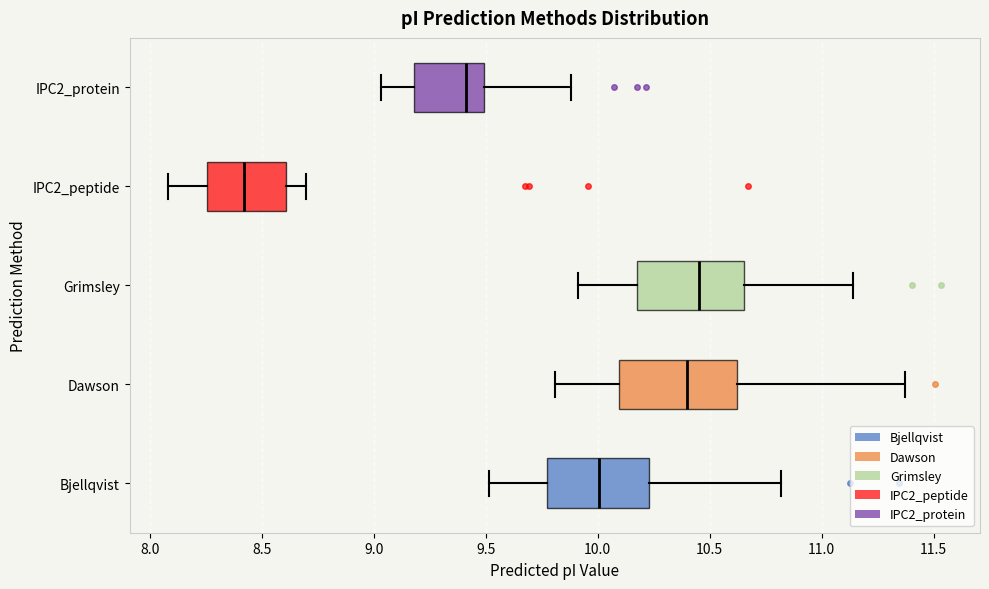

Where does the median line of the box for Bjellqvist sit on the x-axis? The values are not printed on the chart, so give them approximately, as read against the axis.

10.00